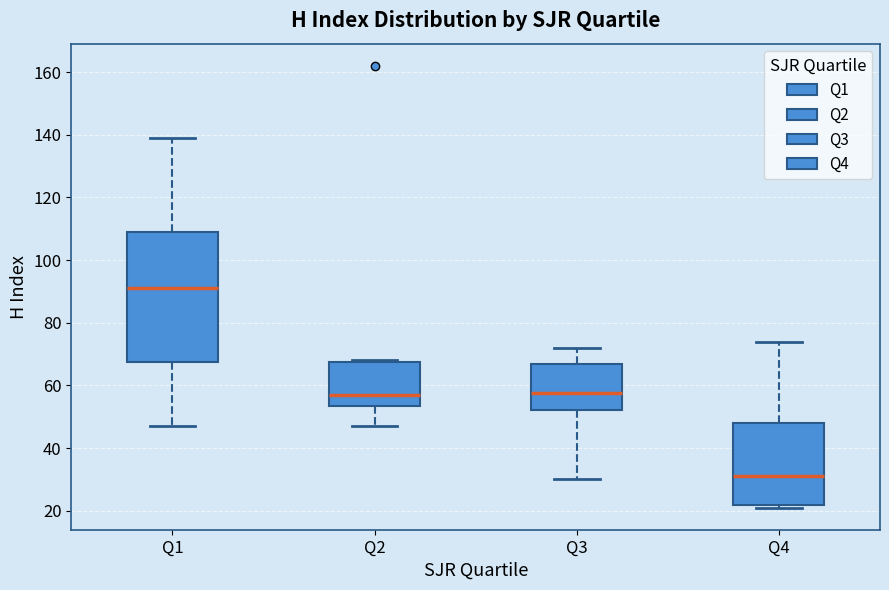

Reading left to right, transcribe this box plot: for each box, give where its median line is, the range the box spans, and where its two whiskers end, as read against the y-axis. The values are not printed on the chart, so give them approximately, as read against the axis.

Q1: median 92, box 68 to 110, whiskers 48 to 140
Q2: median 58, box 54 to 68, whiskers 48 to 68
Q3: median 58, box 52 to 66, whiskers 30 to 72
Q4: median 32, box 22 to 48, whiskers 22 (just below the box's lower edge) to 74